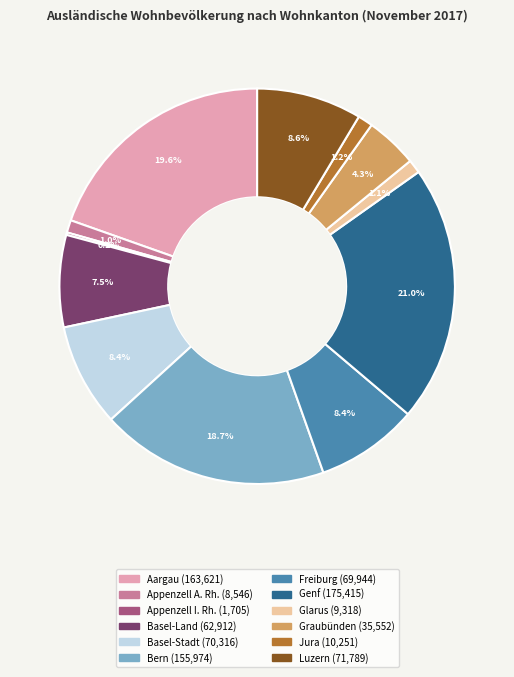

What percentage is the Freiburg slice, to the nearest percent?

8%